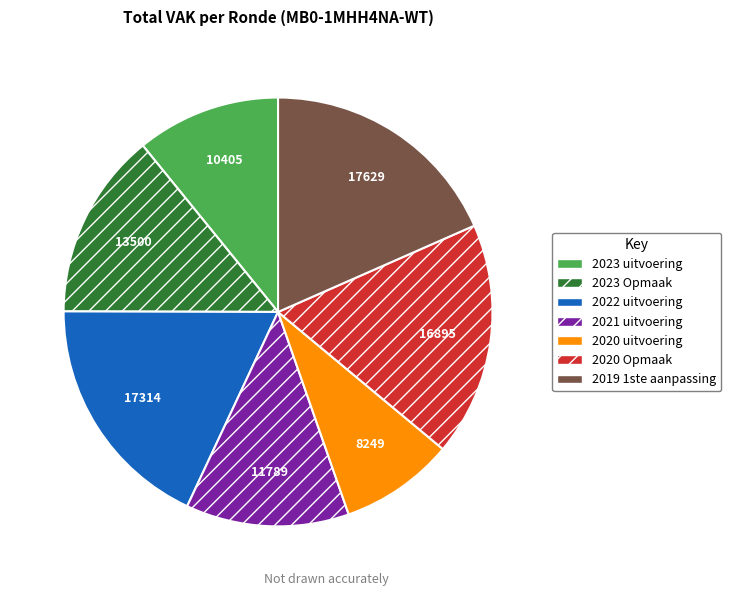

Which slice is the smallest?

2020 uitvoering